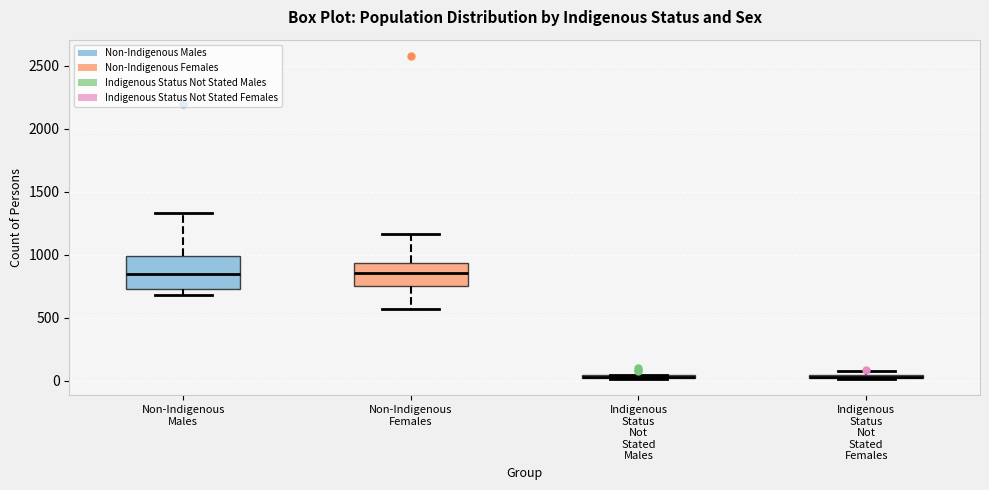

Which box is the tallest, from its lower edge to its upper edge?

Non-Indigenous Males